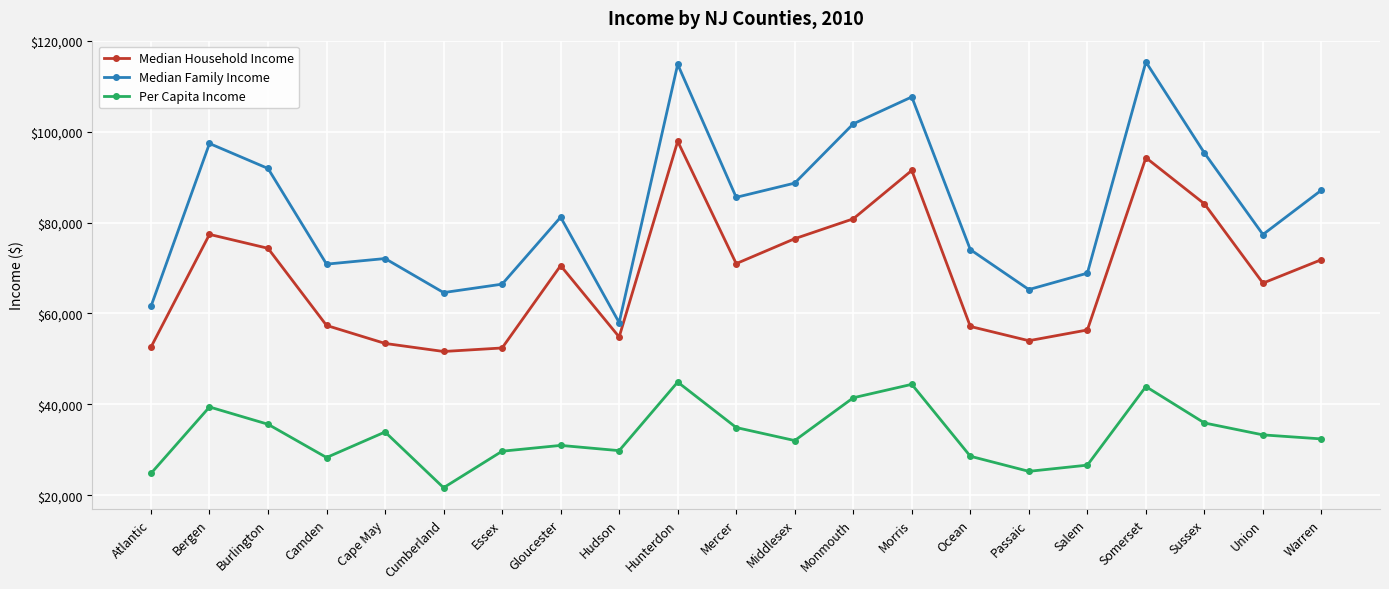

Is it true that Median Family Income equals 27868 at Atlantic?

False